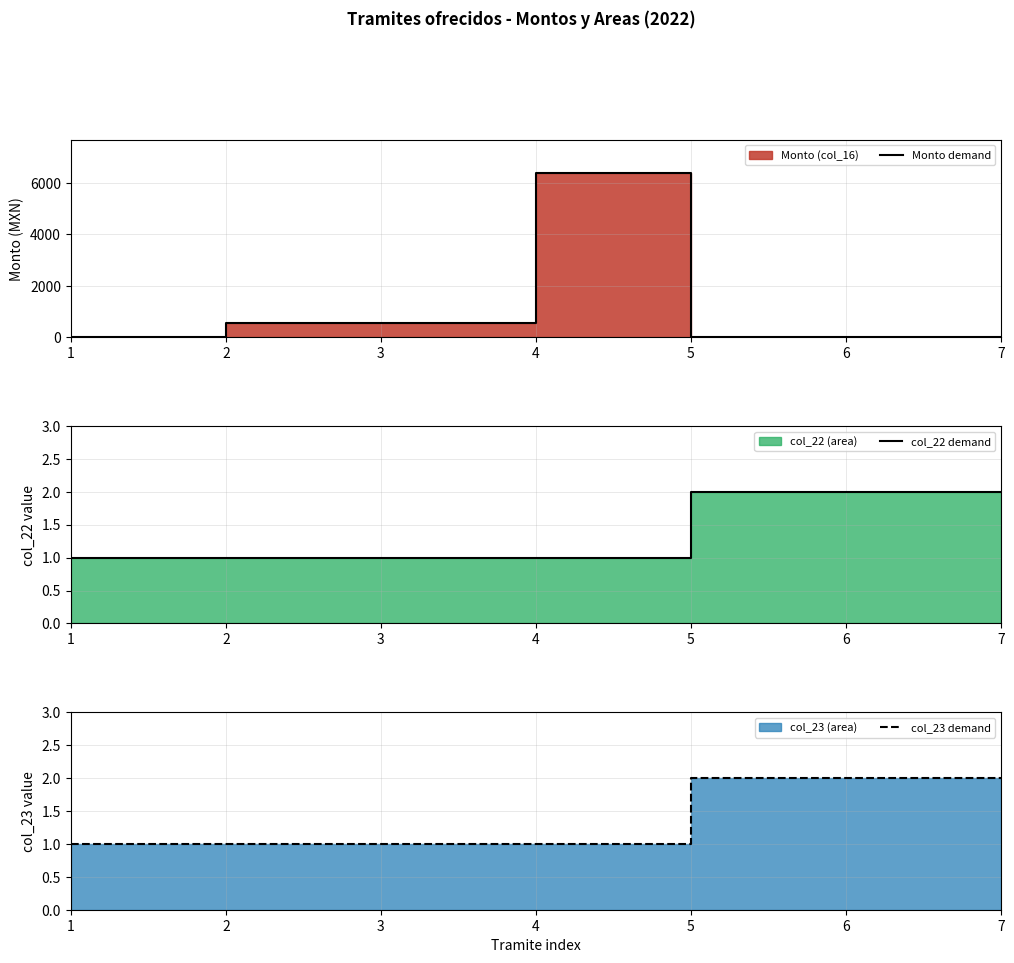

Between which two adjacent categories do Monto demand and col_22 demand first intersect?

1 and 2